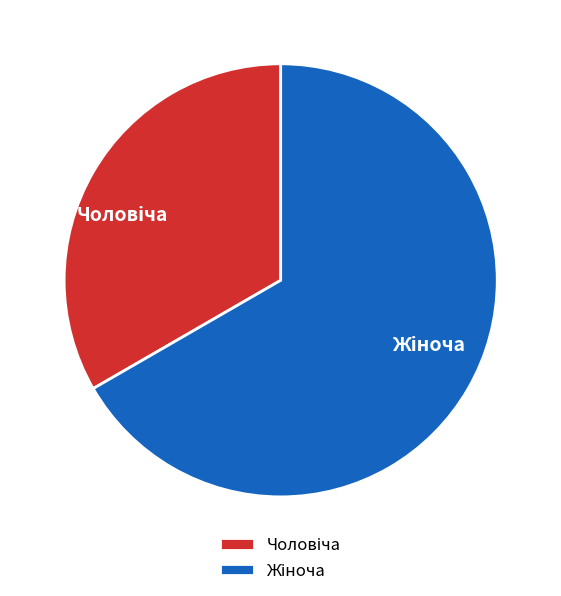

Does any single category account for the majority?

Yes